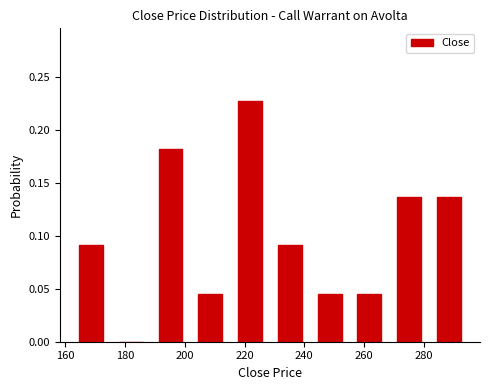

Which range on the x-axis has the tallest bar?

216 to 228